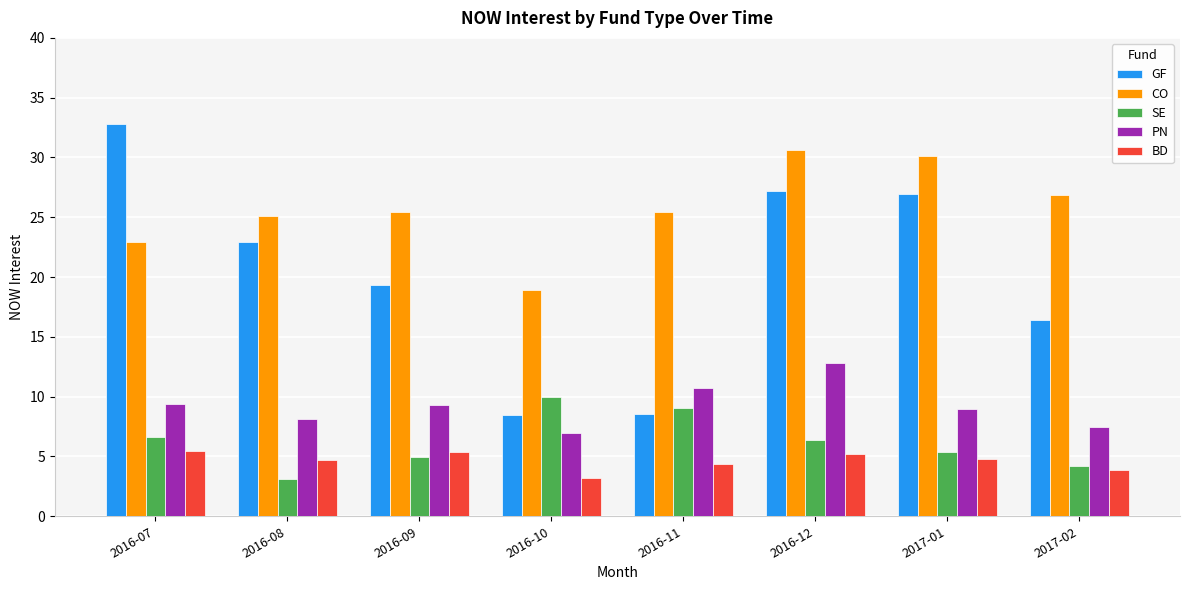

How many bars are there in total?

40